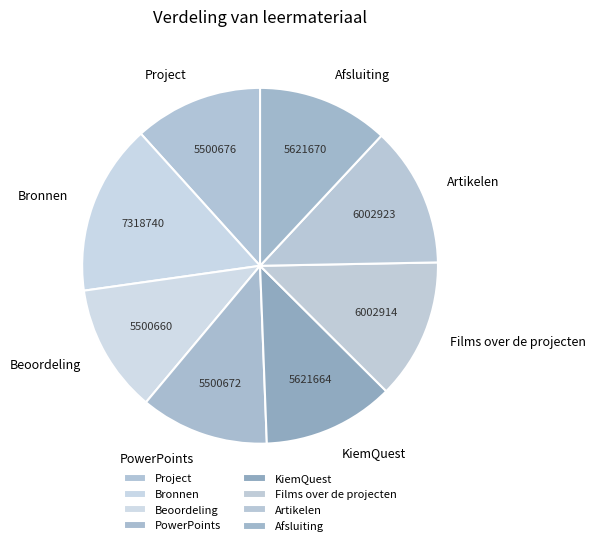

True or false: Films over de projecten accounts for 21% of the total.

False